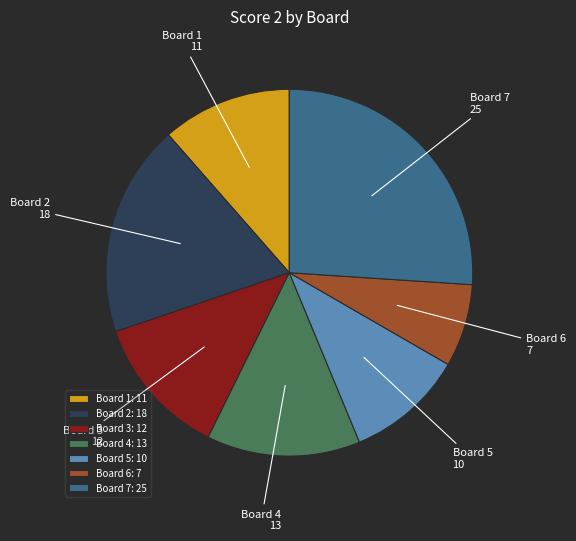

The Board 3: 12 slice represents 12% of the pie. True or false?

True